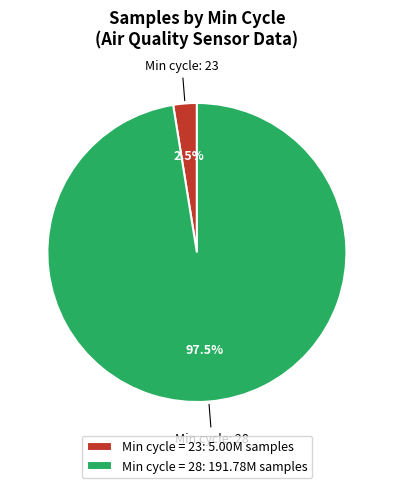

Is the sum of Min cycle = 23: 5.00M samples and Min cycle = 28: 191.78M samples greater than half?

Yes